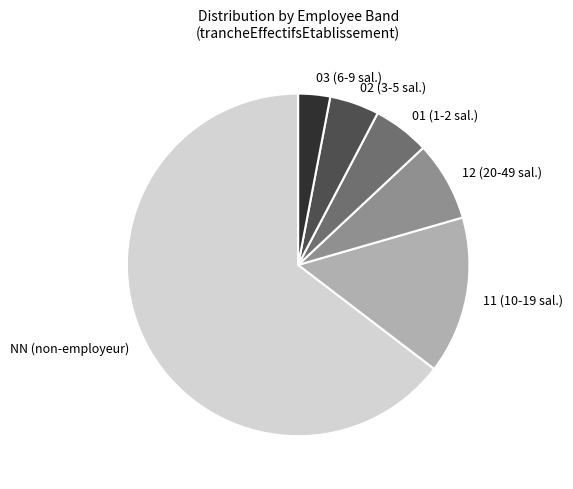

Combined, do 03 (6-9 sal.) and 01 (1-2 sal.) account for over 50%?

No